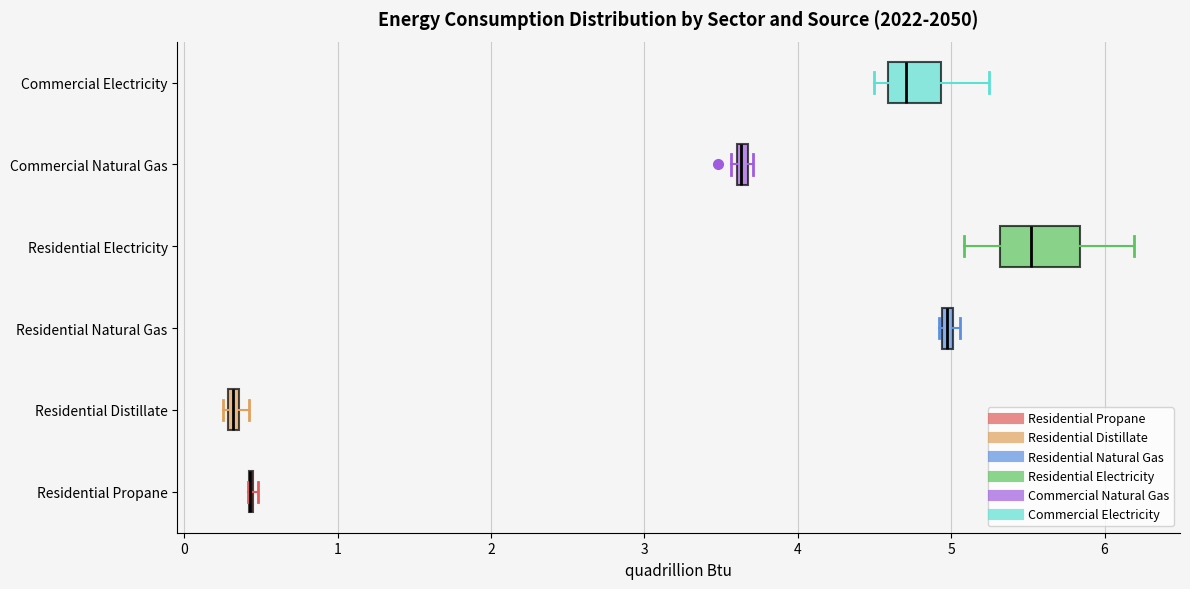

Where is the left edge of the box for Residential Distillate on the x-axis? The values are not printed on the chart, so give them approximately, as read against the axis.

0.3